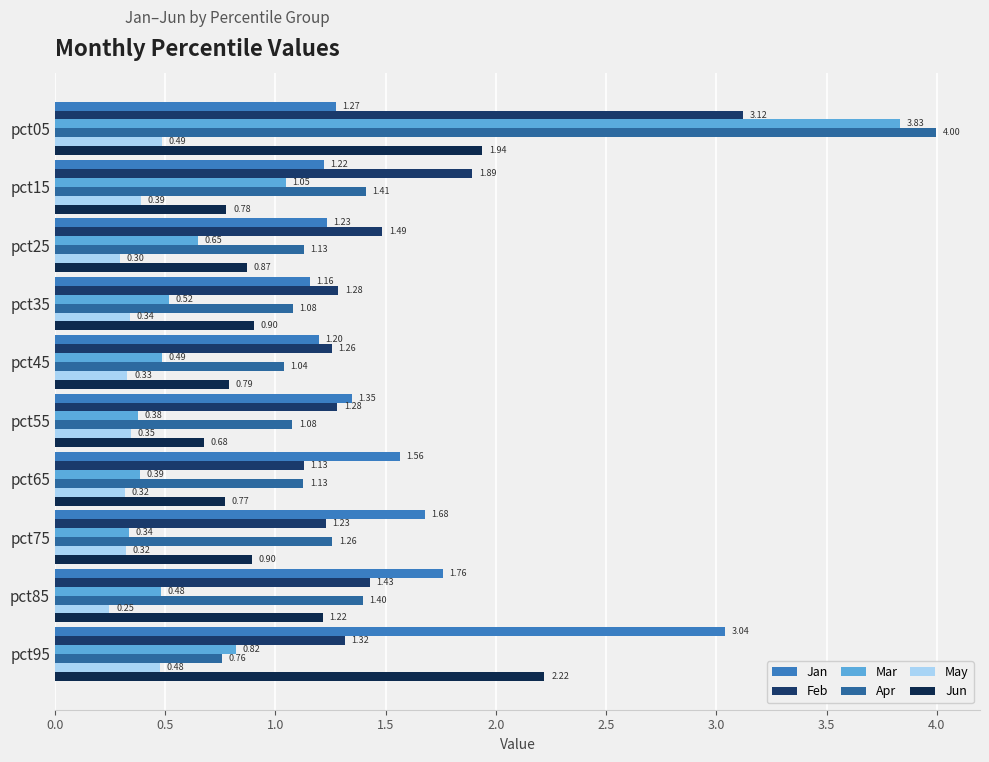

Reading right to left, list all the values displayed in this chart.

Jan: 3.0	1.8	1.7	1.6	1.3	1.2	1.2	1.2	1.2	1.3
Feb: 1.3	1.4	1.2	1.1	1.3	1.3	1.3	1.5	1.9	3.1
Mar: 0.8	0.5	0.3	0.4	0.4	0.5	0.5	0.6	1.0	3.8
Apr: 0.8	1.4	1.3	1.1	1.1	1.0	1.1	1.1	1.4	4.0
May: 0.5	0.2	0.3	0.3	0.3	0.3	0.3	0.3	0.4	0.5
Jun: 2.2	1.2	0.9	0.8	0.7	0.8	0.9	0.9	0.8	1.9